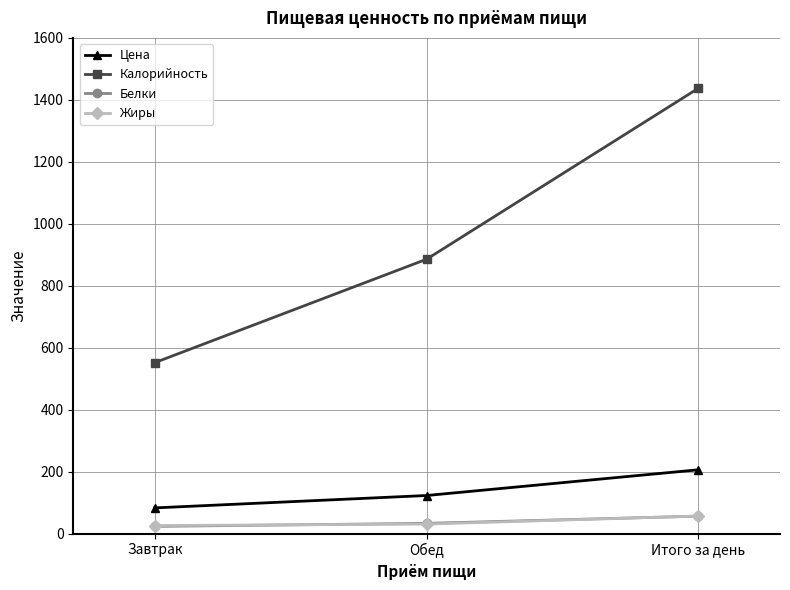

How many data points in Калорийность are above 885?

2